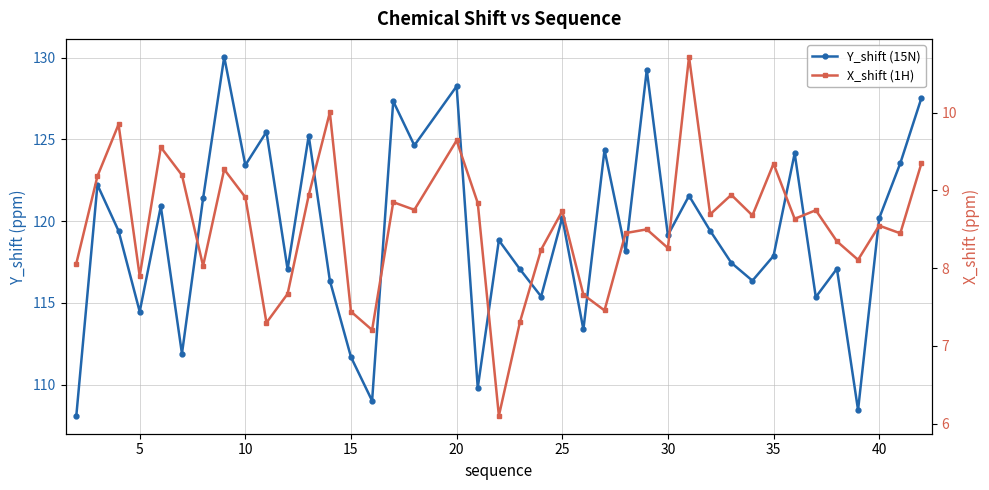

Is this an area chart (filled region under the line)?

No